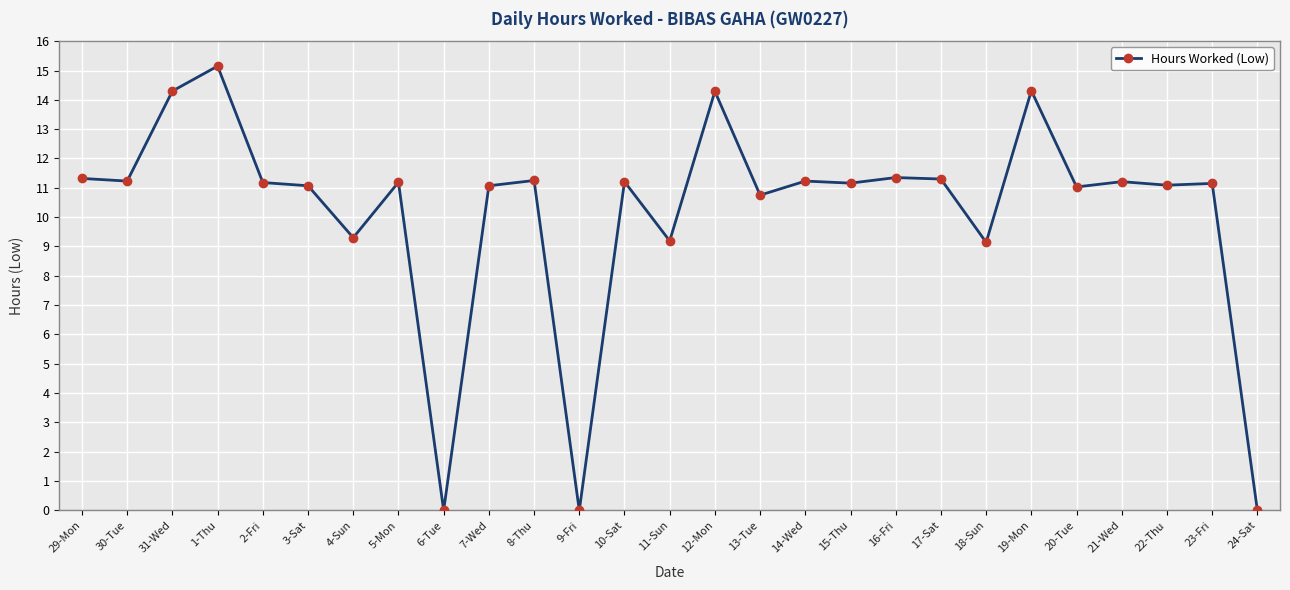

Approximately how many times larger is the value at 15-Thu compared to 4-Sun?

1.2